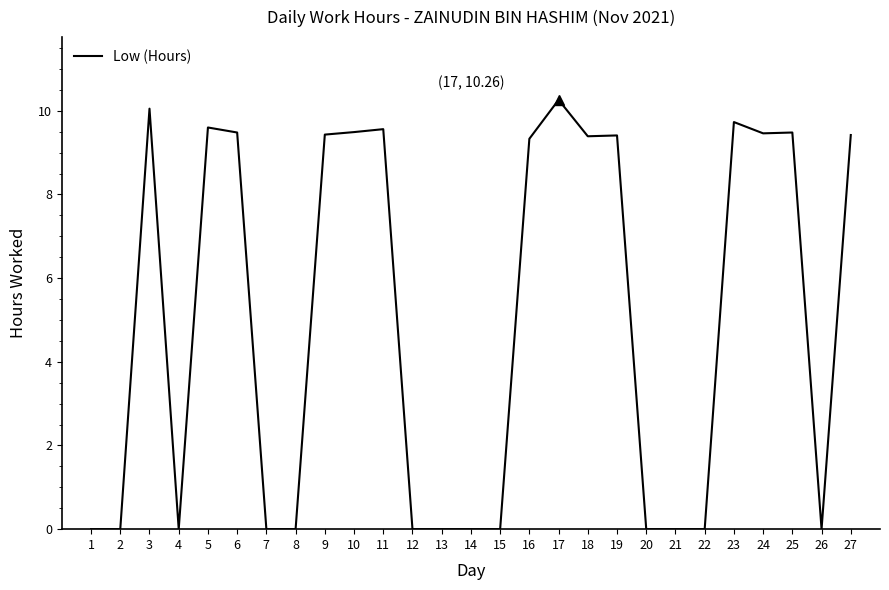

Which has a higher value, 15 or 23?

23